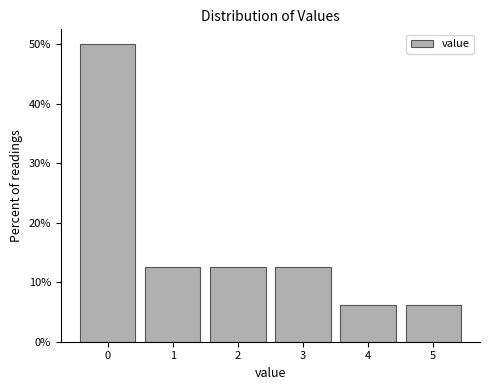

Approximately how many times larger is the value at 0 compared to 5?

8.0